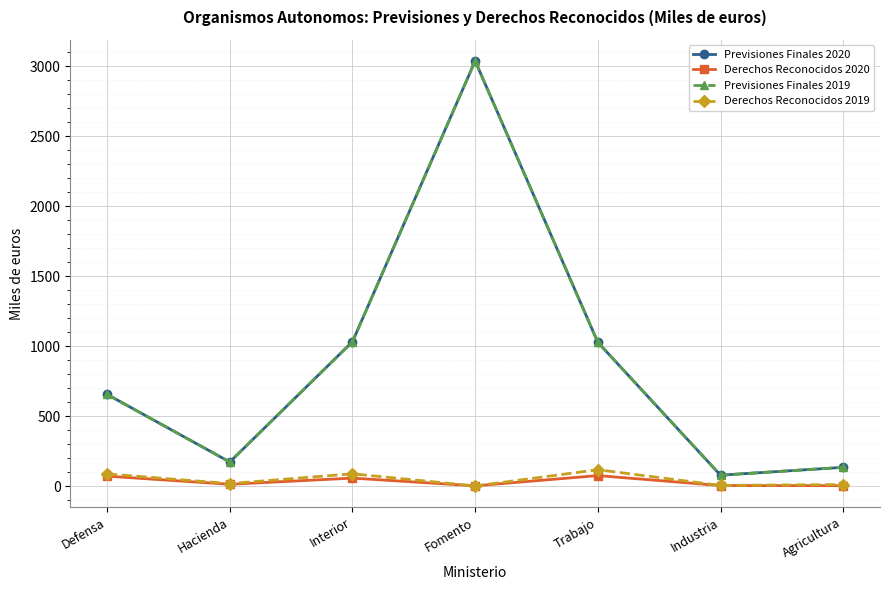

Which series has the largest total across all categories?

Previsiones Finales 2020